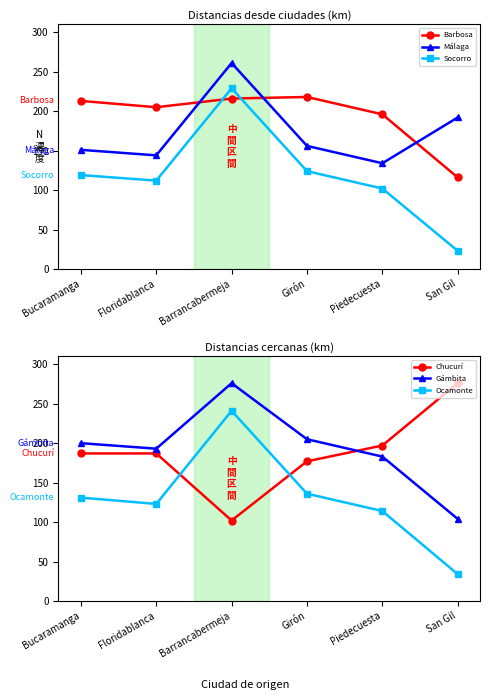

What is the difference between the maximum and minimum values in the Málaga series?

127